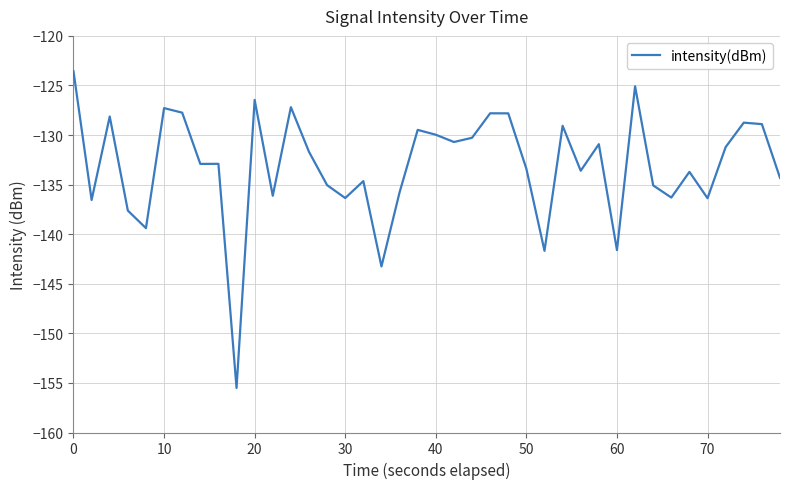

What is the maximum value shown in the chart?

-123.6